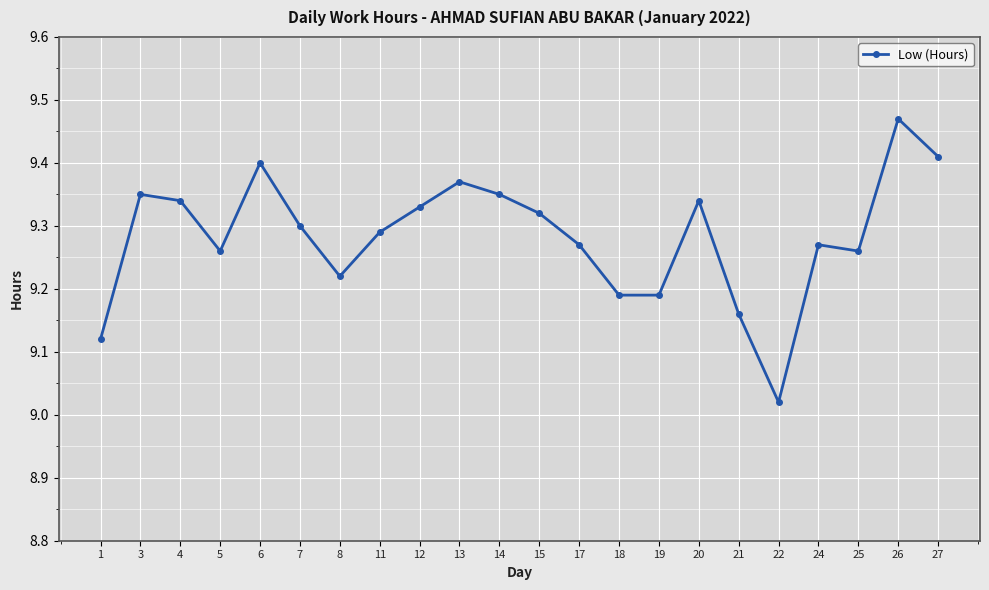

Which category has the lowest value across all series?

22